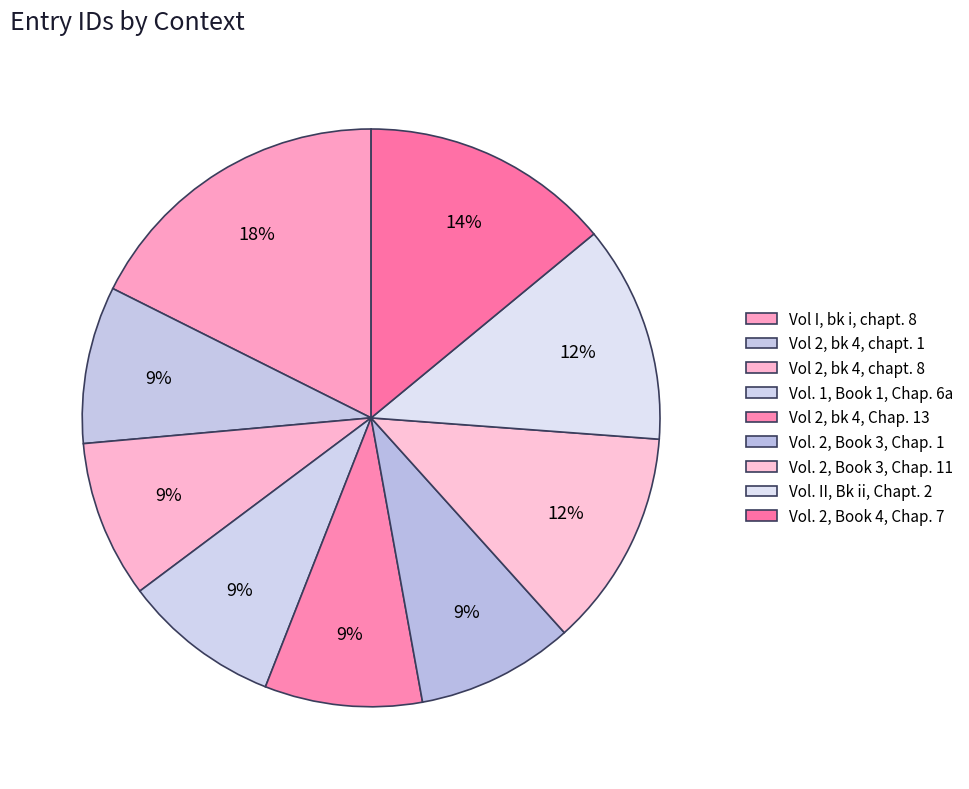

Does Vol 2, bk 4, chapt. 1 account for over 50% of the chart?

No